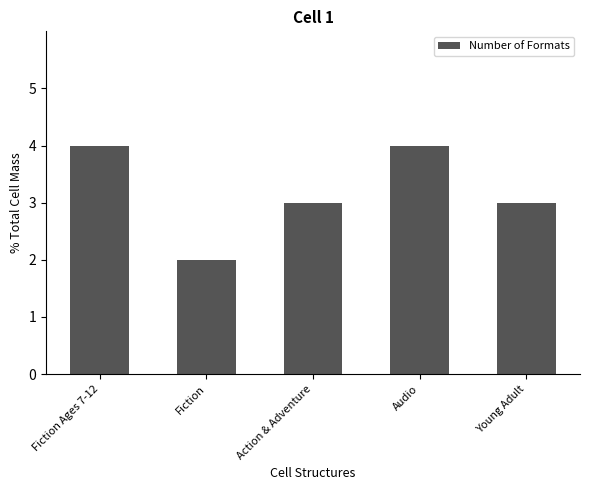

Are the bars horizontal?

No